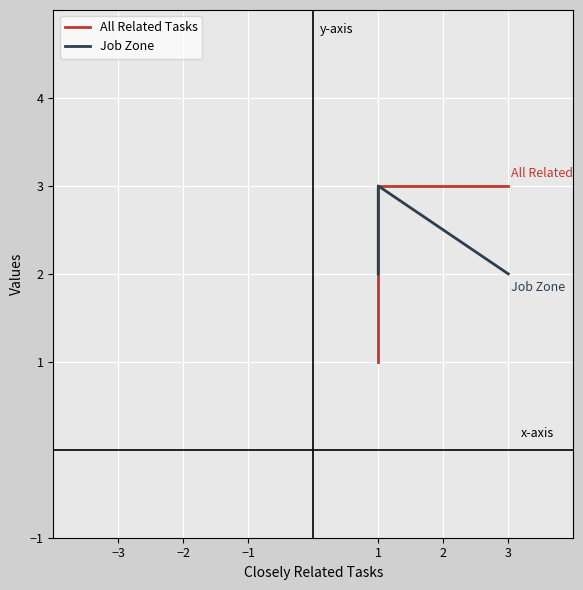

Count the number of data series in this chart.

2